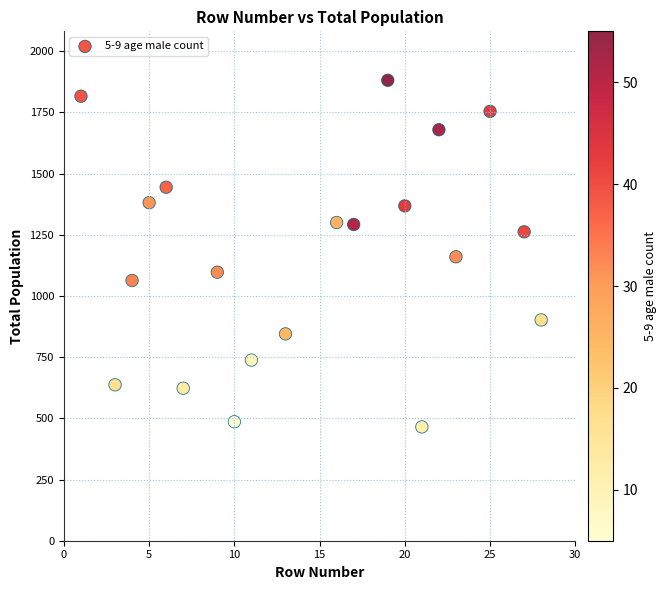

What is the range of X values (max minus min)?

27